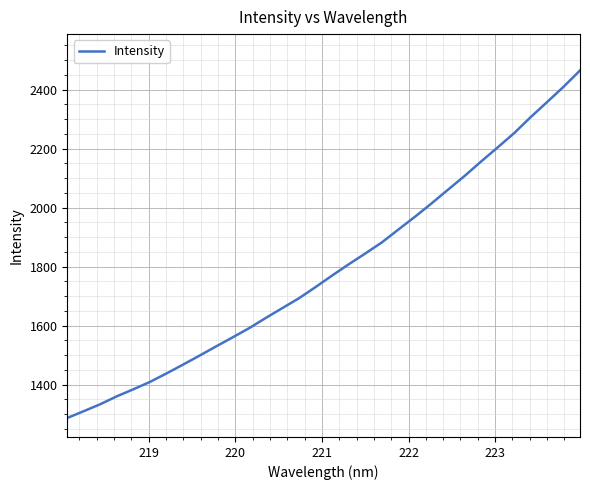

What is the difference between the maximum and minimum values?

1177.6